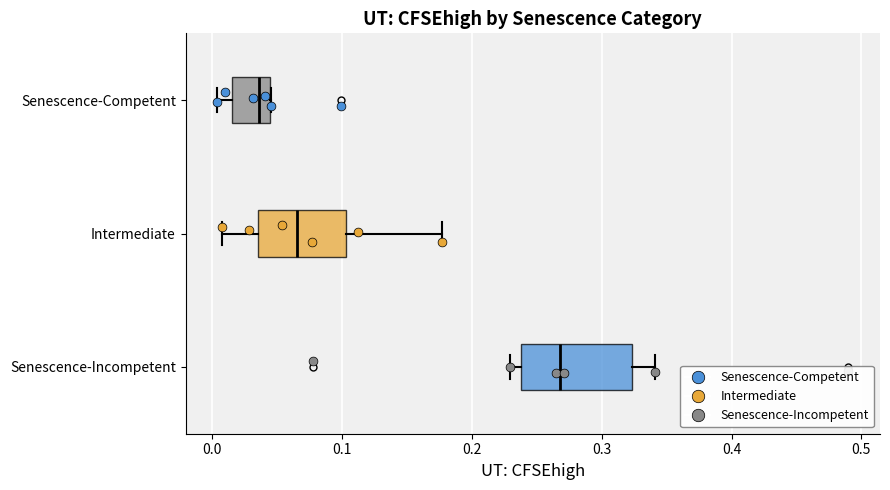

Reading bottom to top, transcribe this box plot: for each box, give where its median line is, the range the box spans, and where its two whiskers end, as read against the x-axis. The values are not printed on the chart, so give them approximately, as read against the axis.

Senescence-Incompetent: median 0.27, box 0.24 to 0.32, whiskers 0.23 to 0.34
Intermediate: median 0.07, box 0.03 to 0.10, whiskers 0.01 to 0.18
Senescence-Competent: median 0.04 (just left of the box's right edge), box 0.02 to 0.04, whiskers 0.00 to 0.05